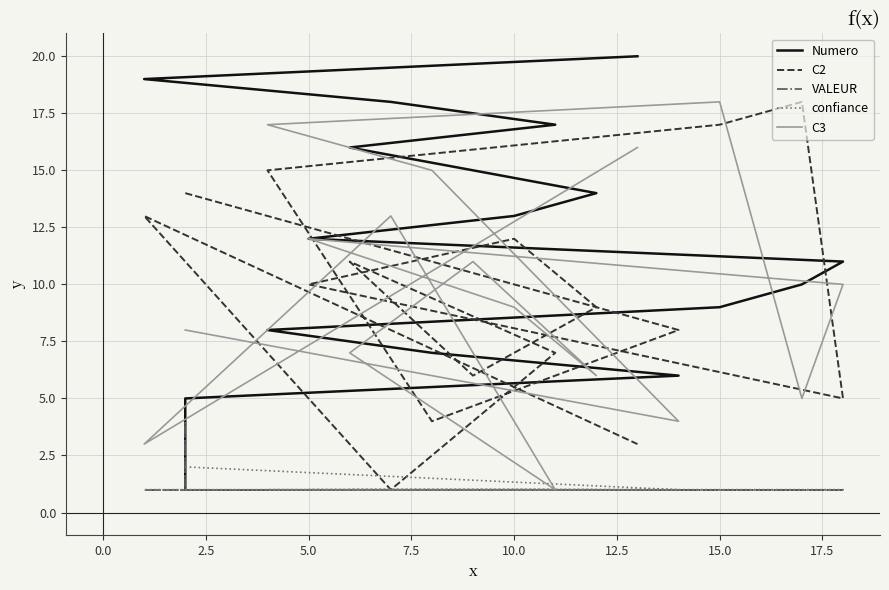

What is the label of the 8th point from the right?

10.0